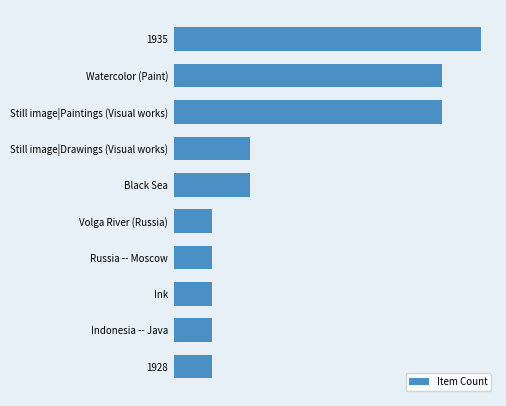

What is the maximum value shown in the chart?

8